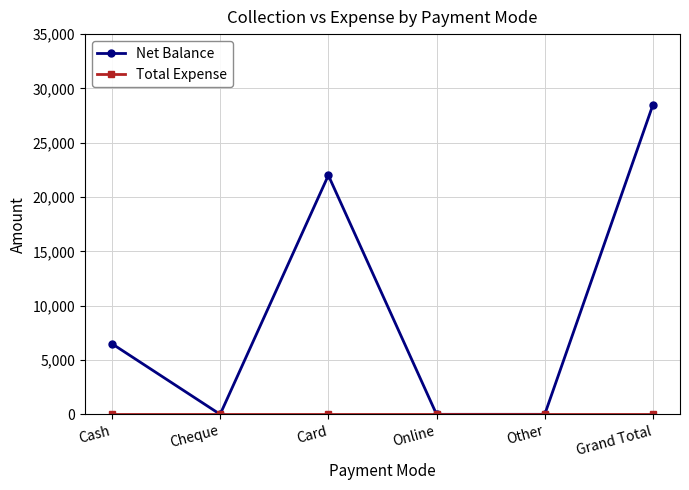

At which category does the chart reach its peak across all series?

Grand Total